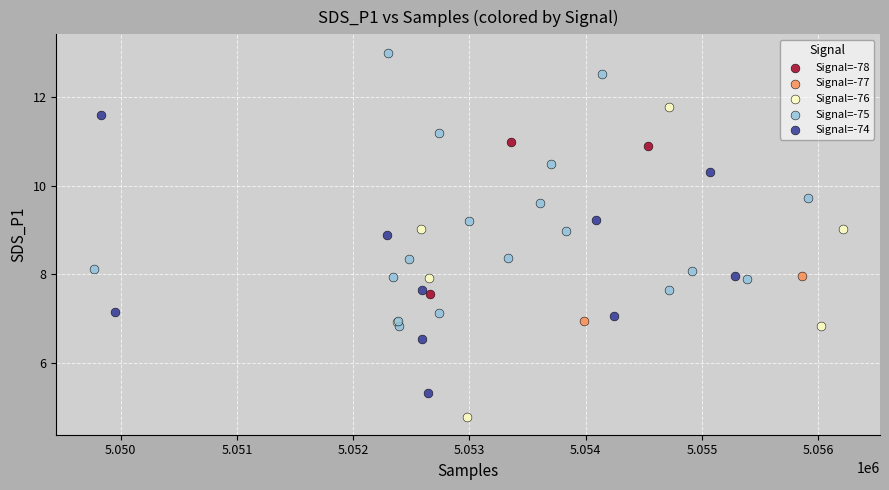

What are all the series names shown in the legend?

Signal=-78, Signal=-77, Signal=-76, Signal=-75, Signal=-74